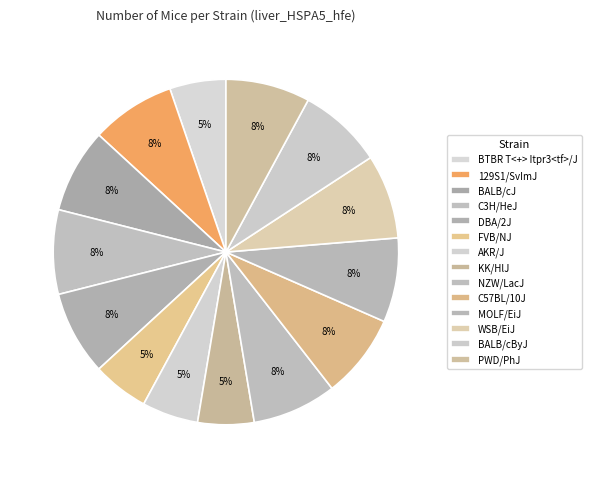

Approximately how many times larger is the value at WSB/EiJ compared to FVB/NJ?

1.5